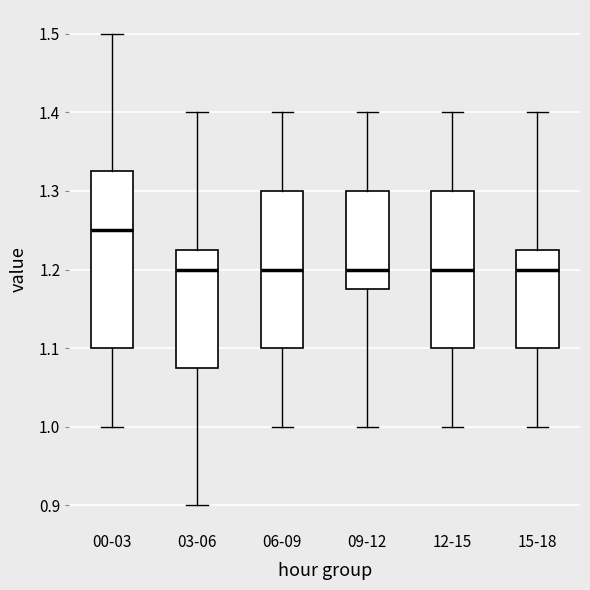

Which box's median line is the highest?

00-03